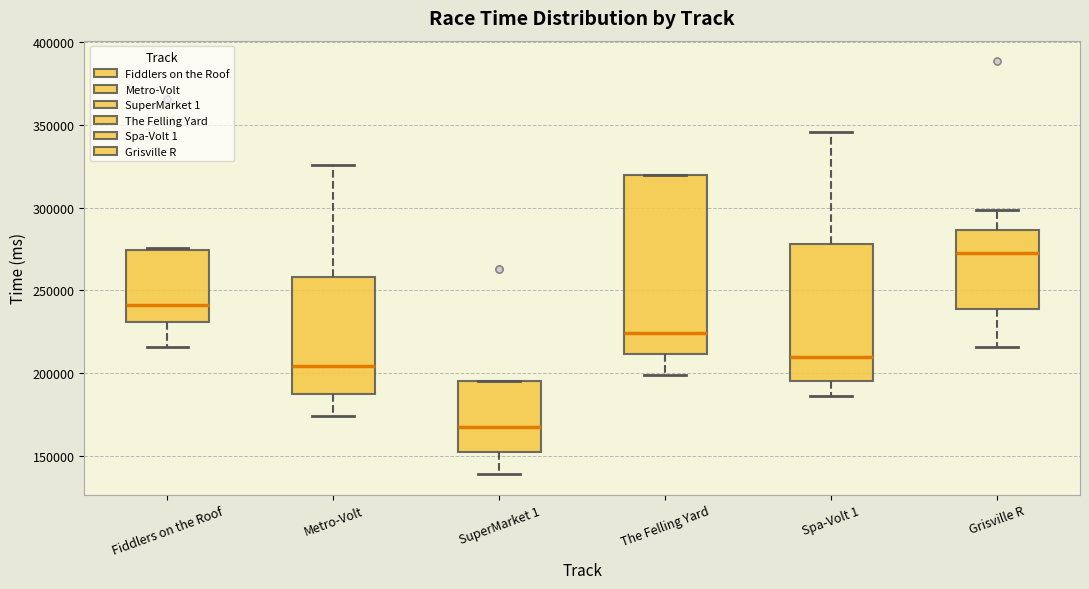

Reading left to right, transcribe this box plot: for each box, give where its median line is, the range the box spans, and where its two whiskers end, as read against the y-axis. The values are not printed on the chart, so give them approximately, as read against the axis.

Fiddlers on the Roof: median 240000, box 230000 to 275000, whiskers 215000 to 275000
Metro-Volt: median 205000, box 190000 to 260000, whiskers 175000 to 325000
SuperMarket 1: median 170000, box 150000 to 195000, whiskers 140000 to 195000
The Felling Yard: median 225000, box 210000 to 320000, whiskers 200000 to 320000
Spa-Volt 1: median 210000, box 195000 to 280000, whiskers 185000 to 345000
Grisville R: median 270000, box 240000 to 285000, whiskers 215000 to 300000